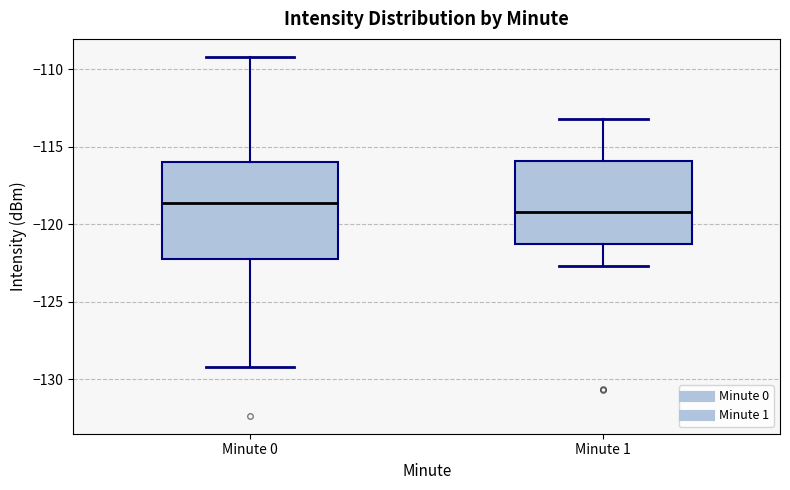

Which box has the highest median line?

Minute 0